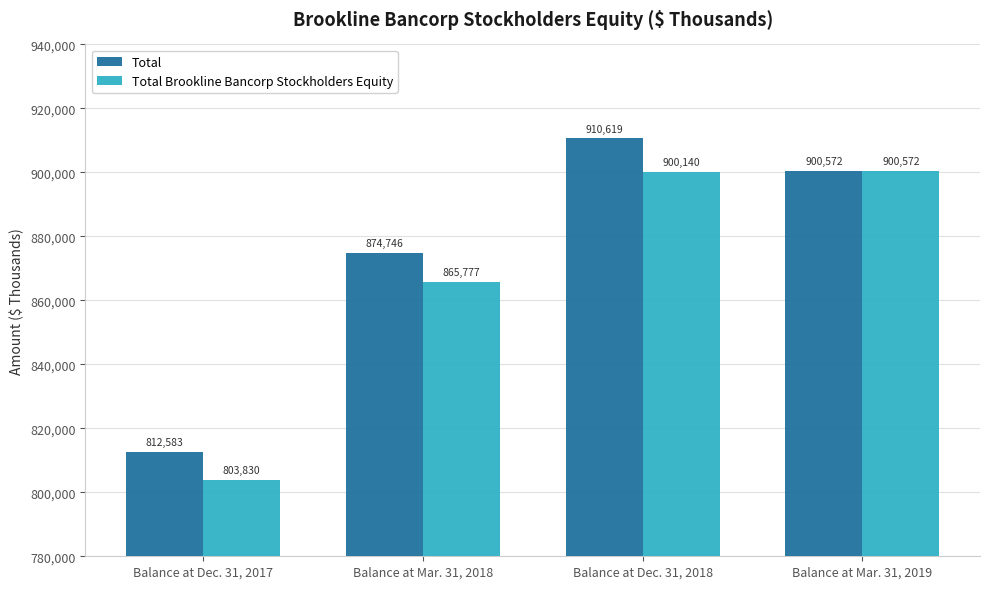

At which label does Total Brookline Bancorp Stockholders Equity reach its minimum?

Balance at Dec. 31, 2017